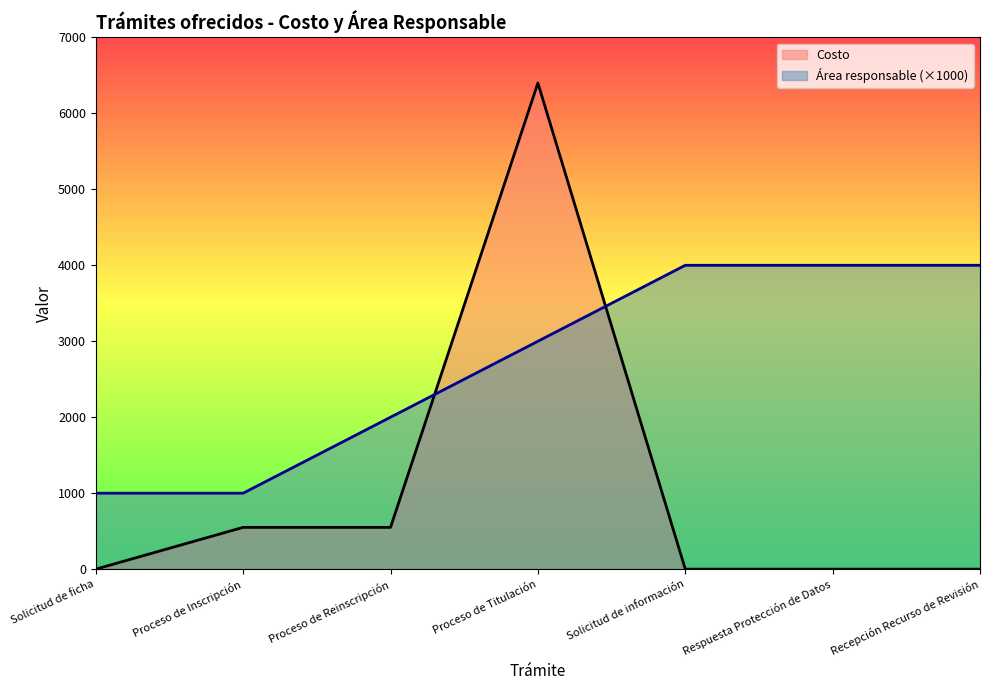

What is the value of the Área responsable (index) point at the 7th from the left?

4000